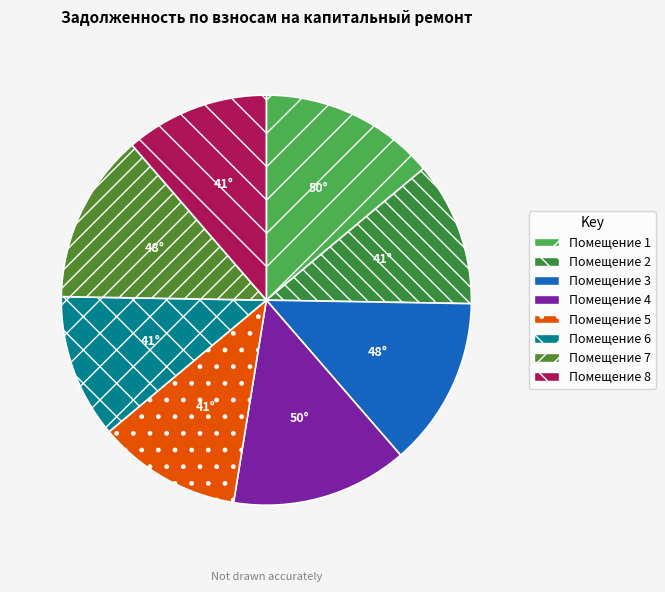

How many slices are in this pie chart?

8